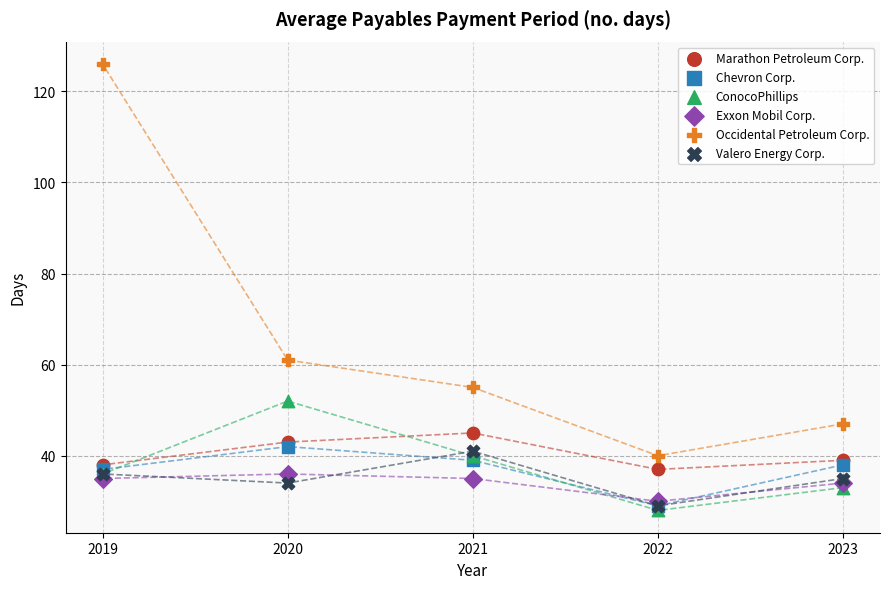

Which series has the widest spread of Y values?

Occidental Petroleum Corp.